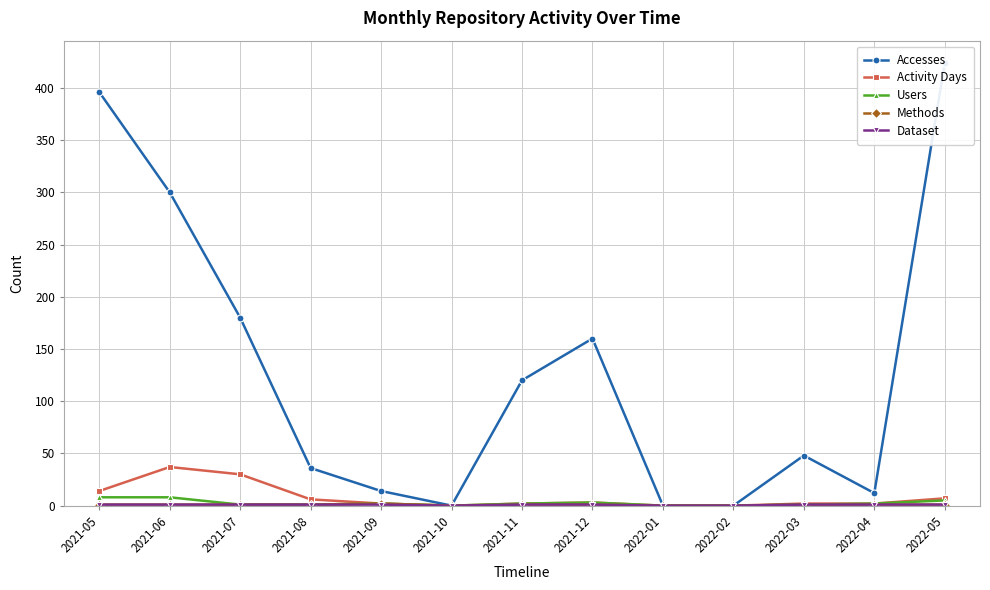

How many values in Accesses are above zero?

10